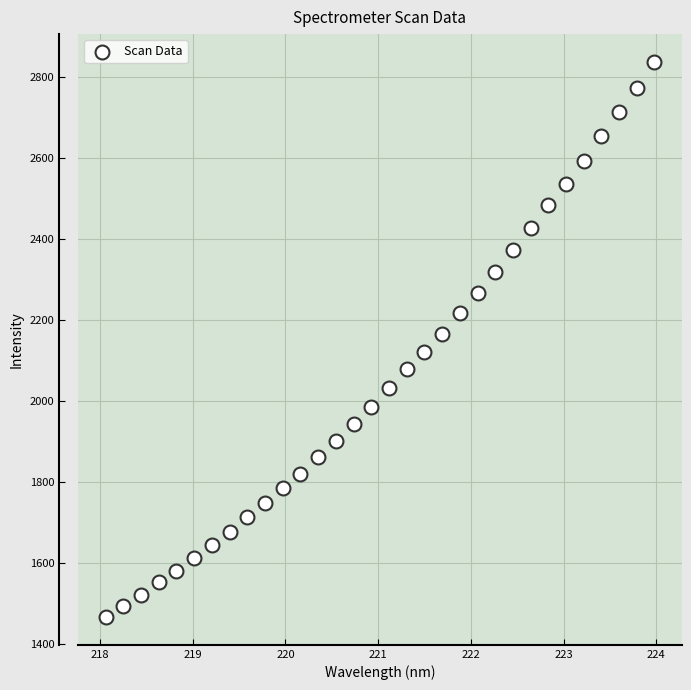

What is the range of Y values (max minus min)?

1369.9